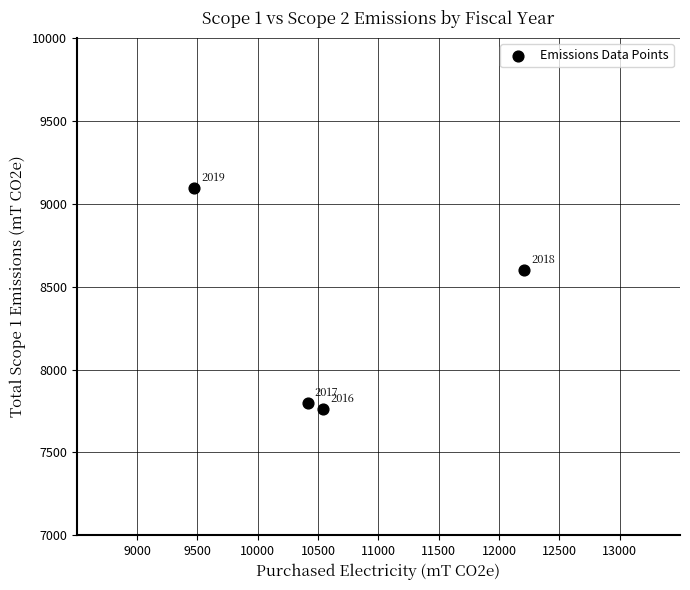

What Y value in the scatter plot is closest to 8429?

8603.0